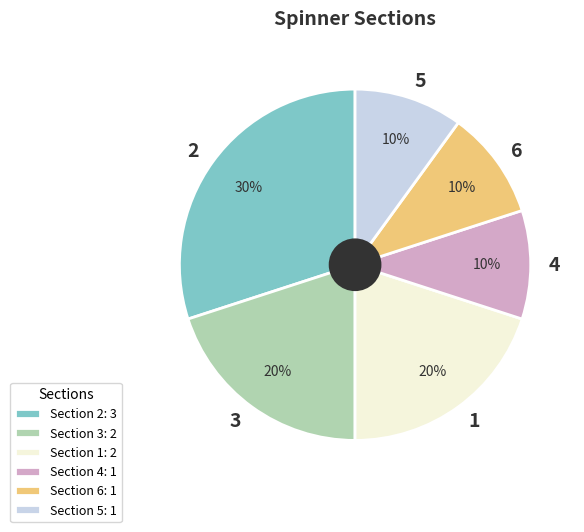

To the nearest percent, what percentage of the pie is 6?

10%